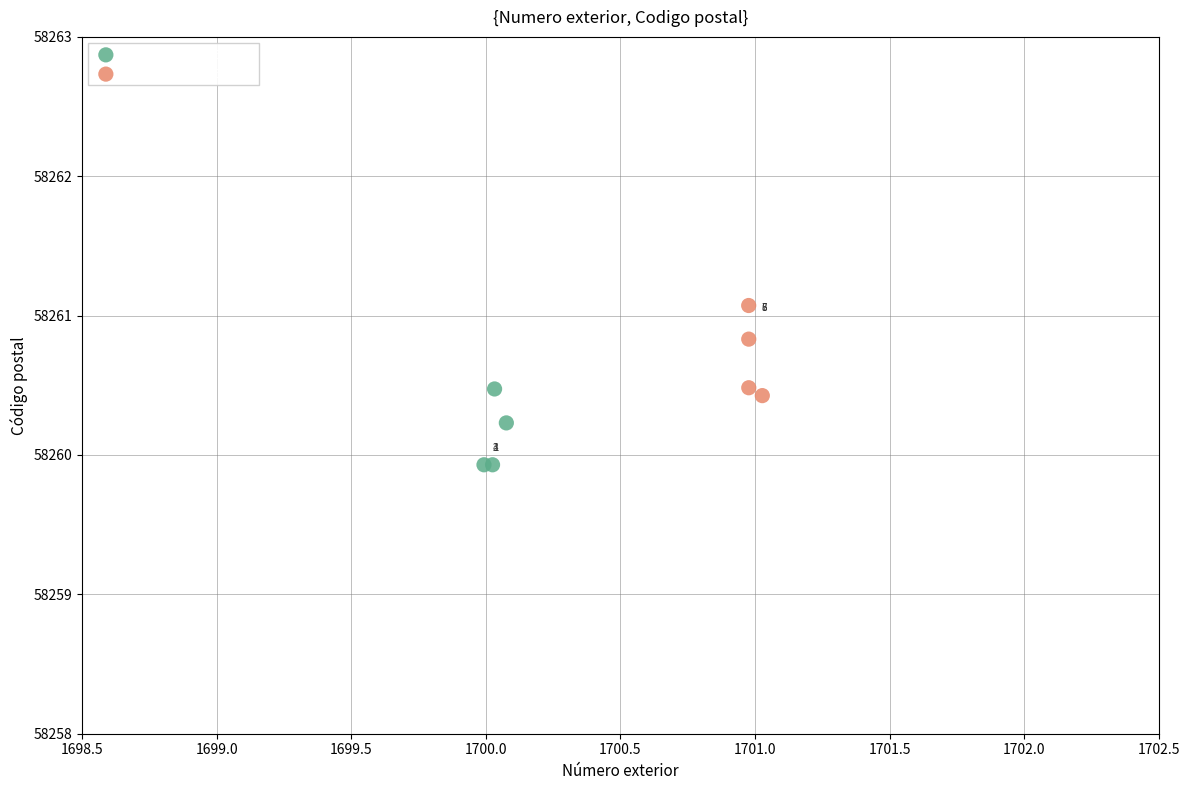

Which series reaches the maximum Y coordinate?

ID 5-8 (Morelia 58261)